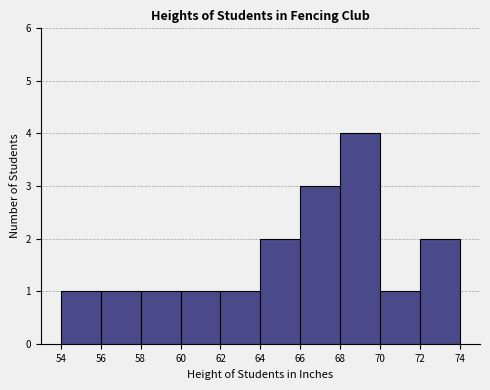

Reading left to right, list every bar in this chart as the range it spans on the x-axis followed by its height. The values are not printed on the chart, so give them approximately, as read against the axis.

54 to 56: 1
56 to 58: 1
58 to 60: 1
60 to 62: 1
62 to 64: 1
64 to 66: 2
66 to 68: 3
68 to 70: 4
70 to 72: 1
72 to 74: 2